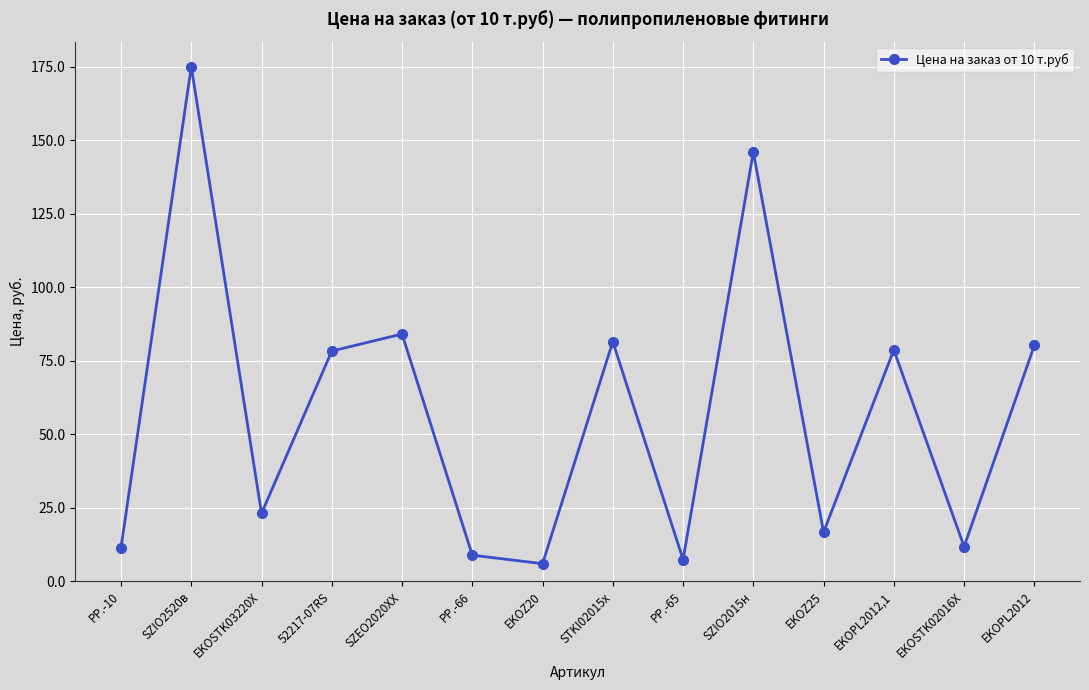

The value at EKOPL2012,1 is 78.7. True or false?

True